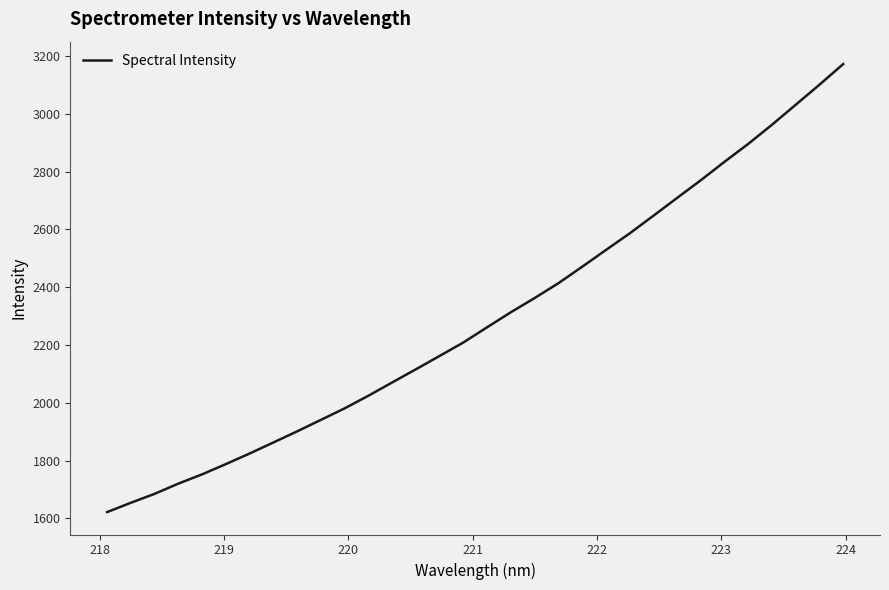

What is the greatest value displayed?

3172.4